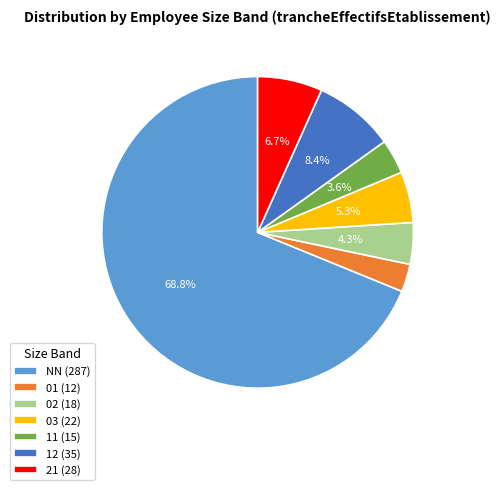

Rank the categories by value from highest to lowest.

NN, 12, 21, 03, 02, 11, 01